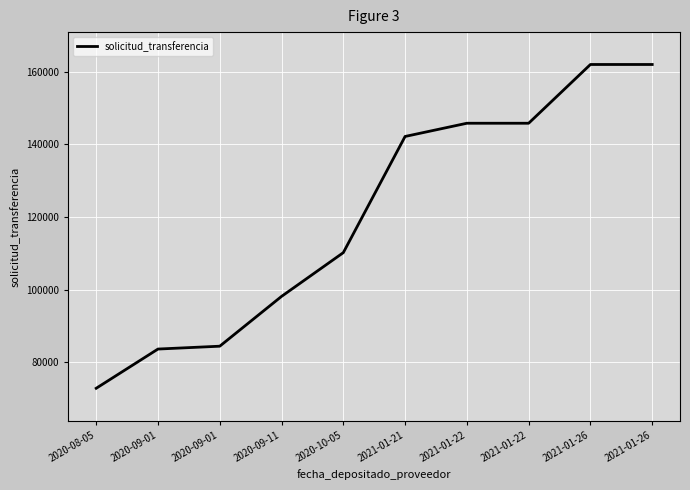

Does the chart display data point markers on the line(s)?

No